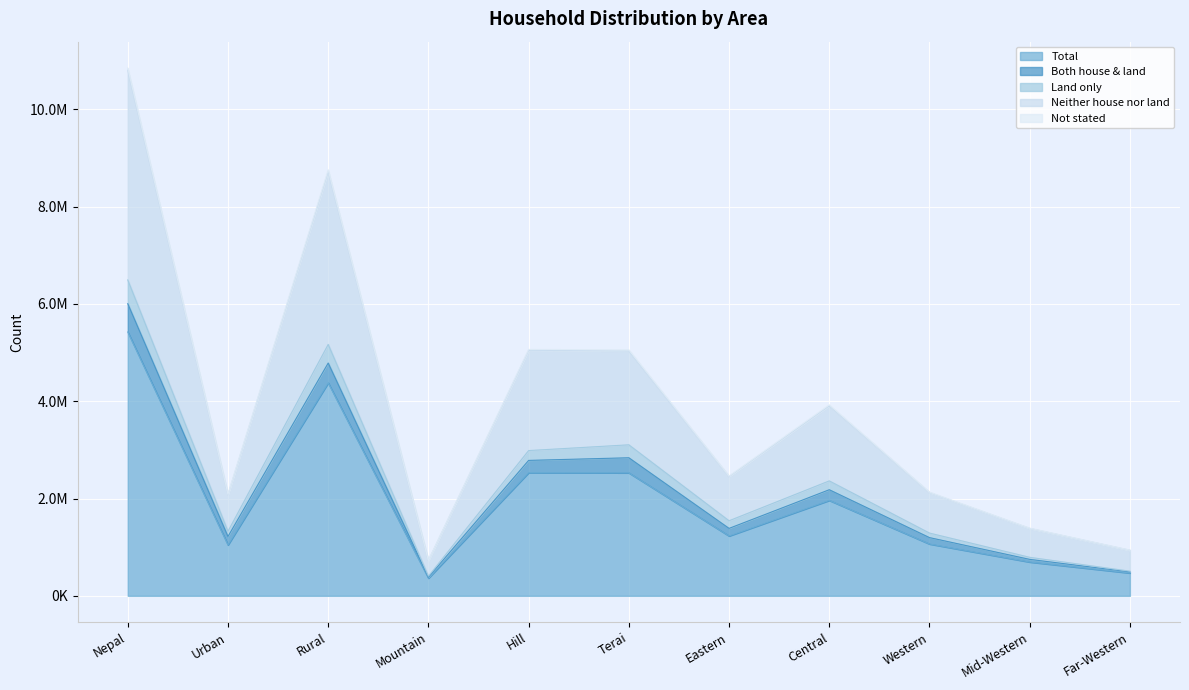

Which series has the largest range (max minus min)?

Not stated